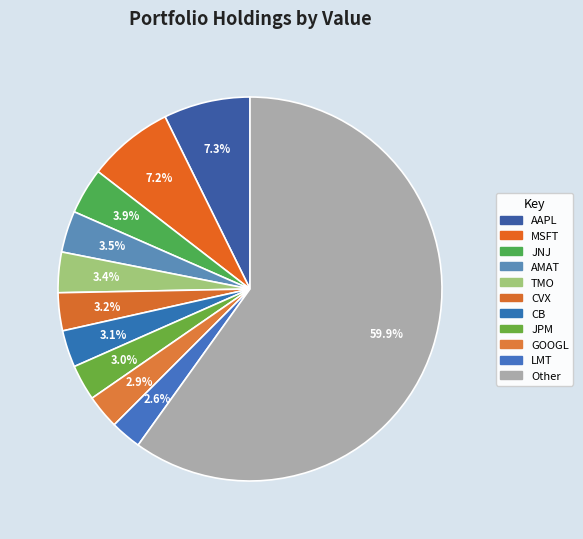

Count the number of slices in the pie.

11